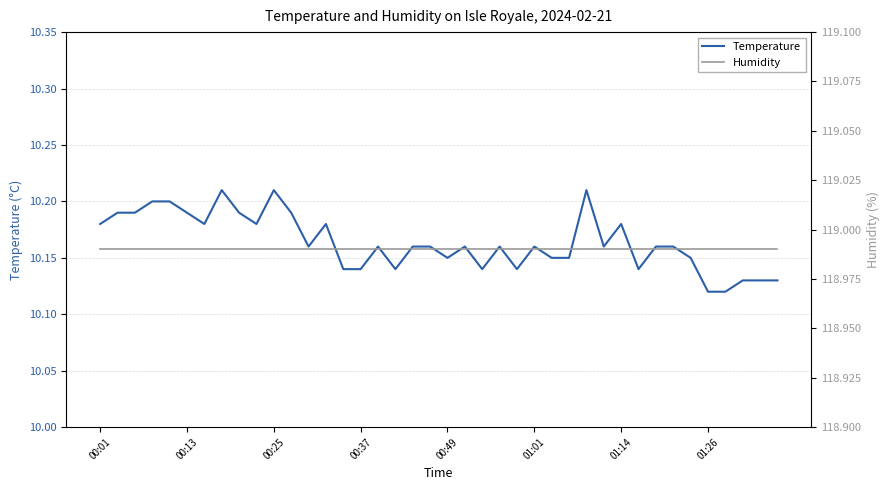

True or false: Humidity and Temperature cross at least once.

False